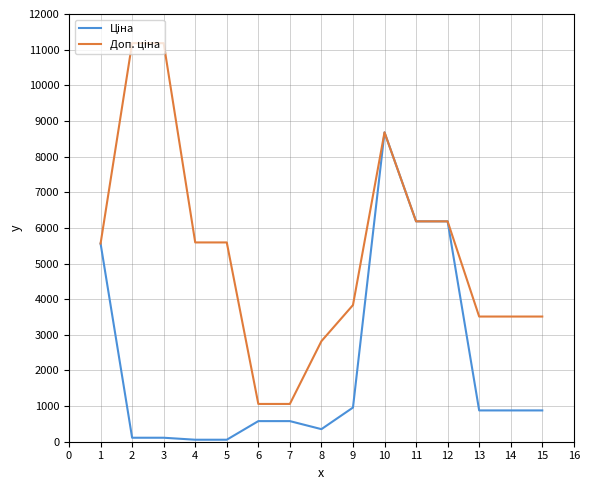

What is the difference between the highest and lowest values at 7?

481.9